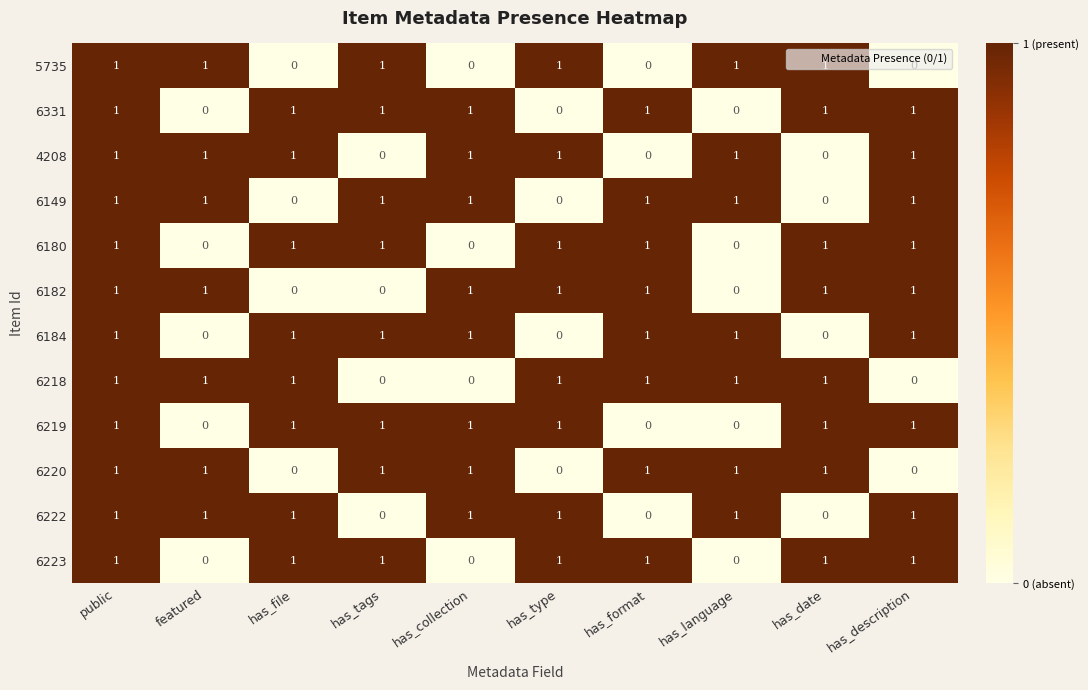

Count the number of data series in this chart.

12